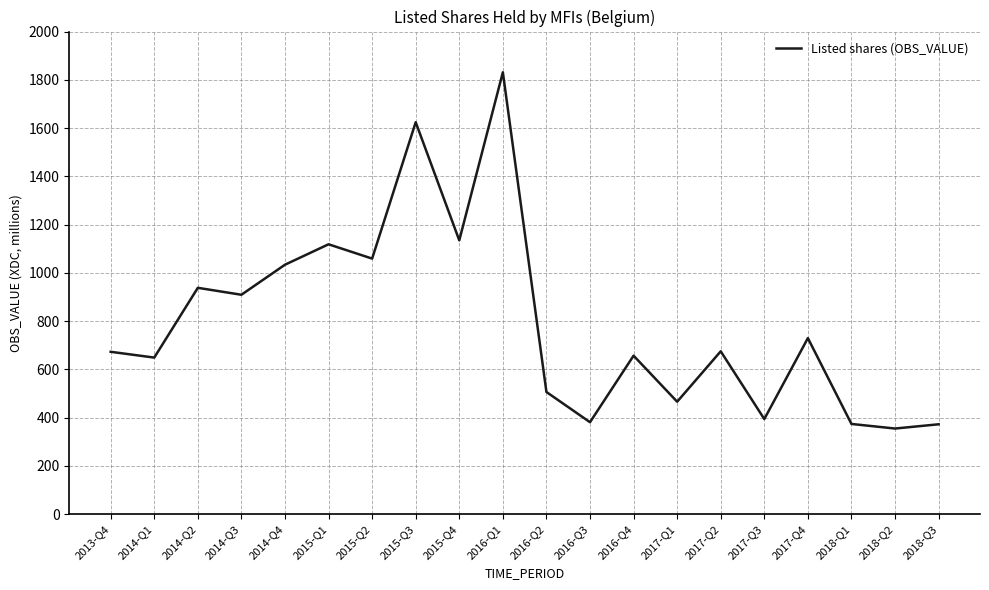

What is the average value?

794.2